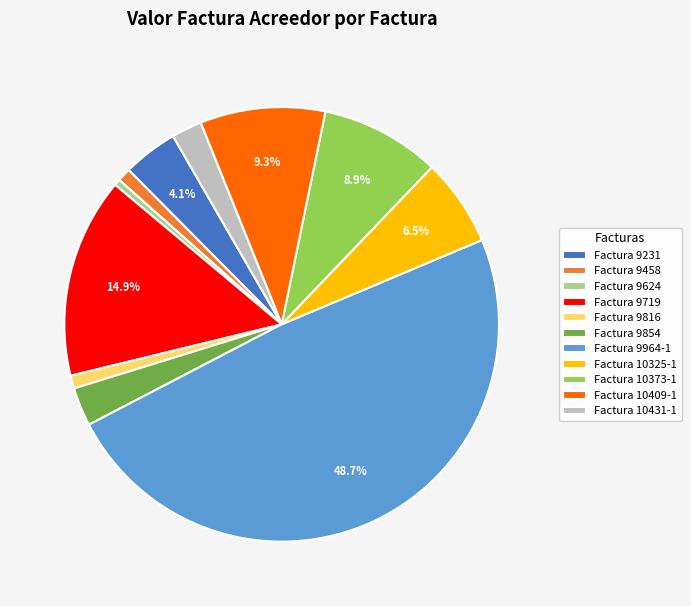

Which category has the biggest portion of the pie?

Factura 9964-1